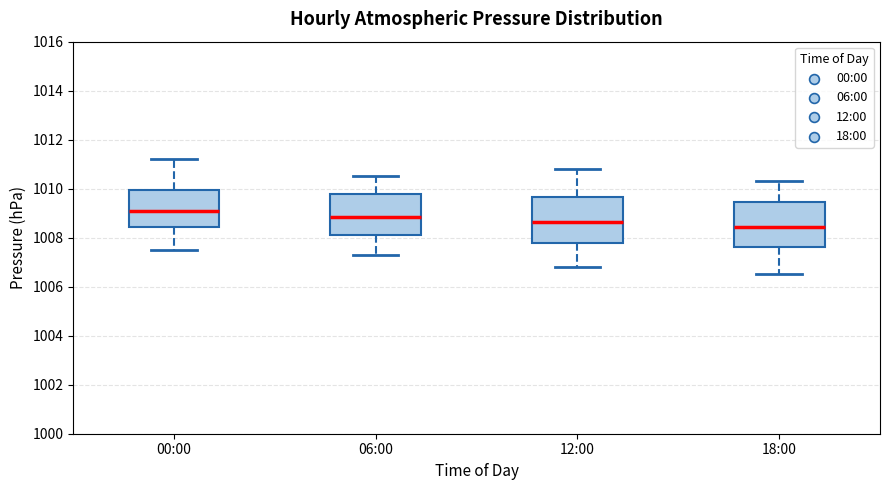

Where does the upper whisker of the box for 18:00 end on the y-axis? The values are not printed on the chart, so give them approximately, as read against the axis.

1010.4